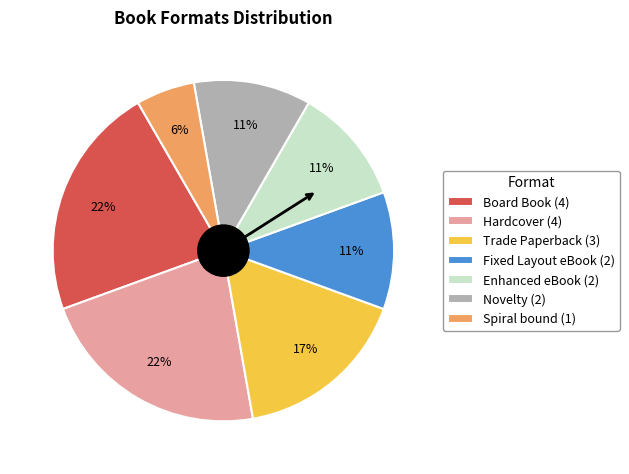

True or false: Novelty accounts for 25% of the total.

False